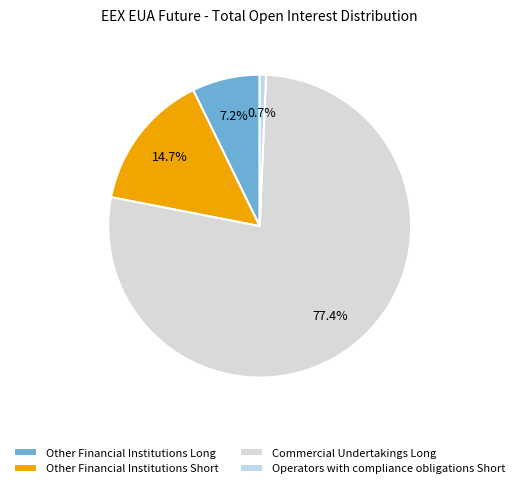

What is the change in value from Other Financial Institutions Short to Commercial Undertakings Long?

+64423